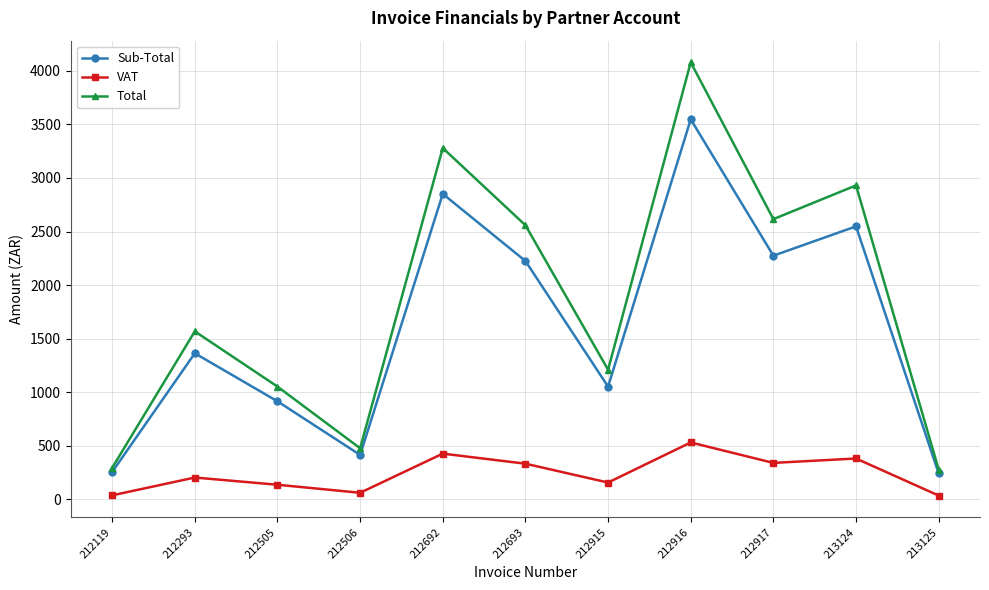

Which series changed the most between 212915 and 212916?

Total